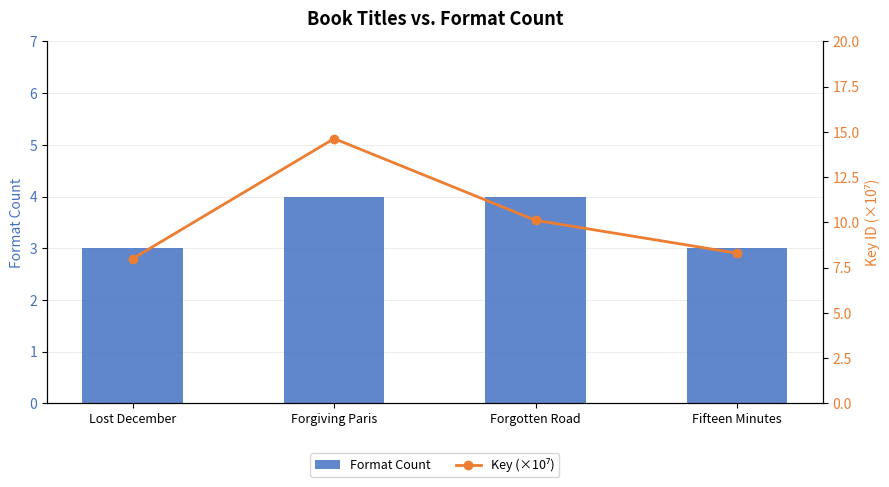

What is the sum of the Key (×10⁷) values at Fifteen Minutes and Forgiving Paris?

22.9